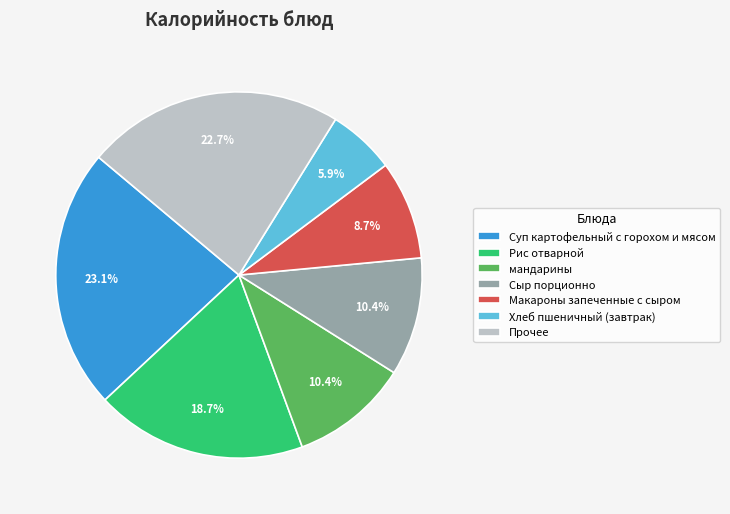

Which category has the smallest portion of the pie?

Хлеб пшеничный (завтрак)